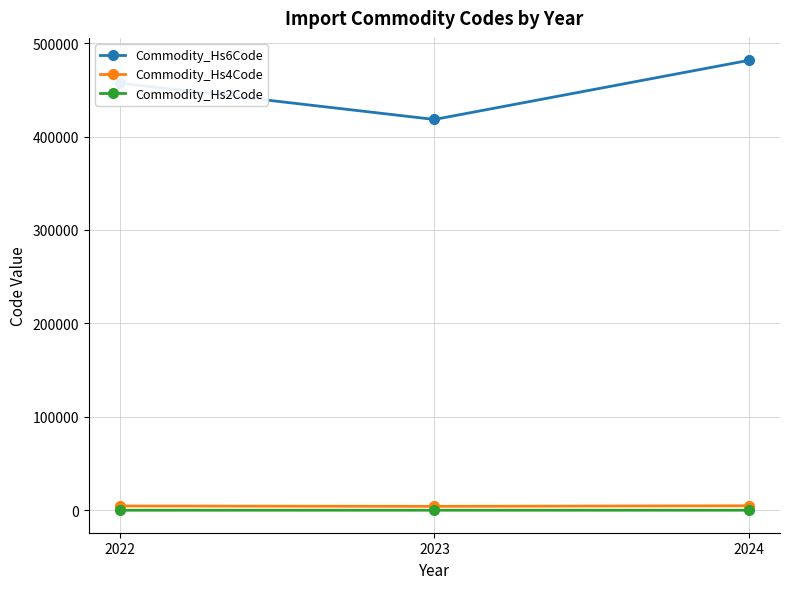

The value of Commodity_Hs4Code at 2023 is 4182.9. True or false?

True